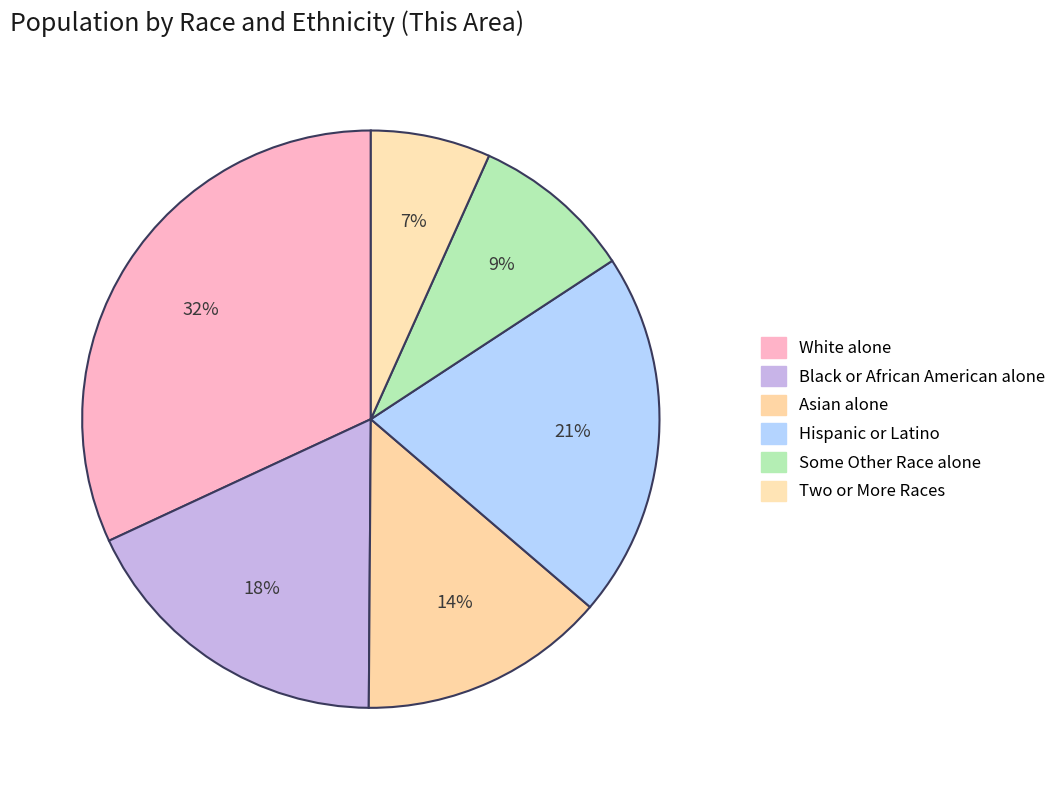

To the nearest percent, what is the difference between the Some Other Race alone and Two or More Races slice percentages?

2%